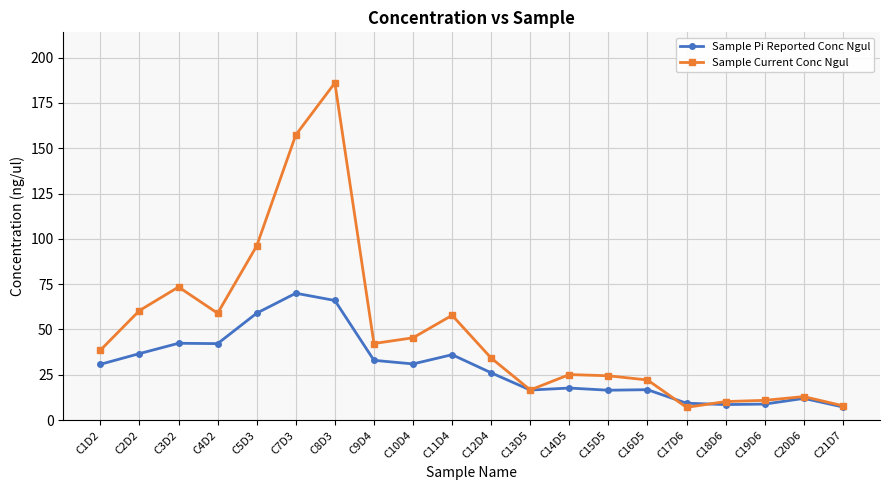

What is the smallest value displayed?

7.0